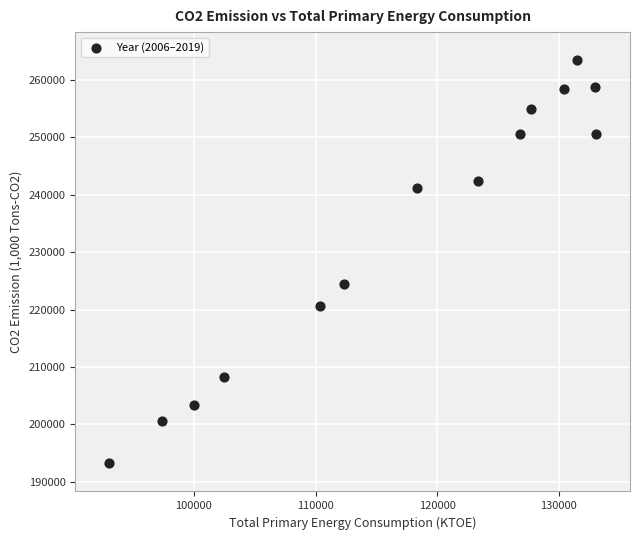

What is the range of X values (max minus min)?

40009.0